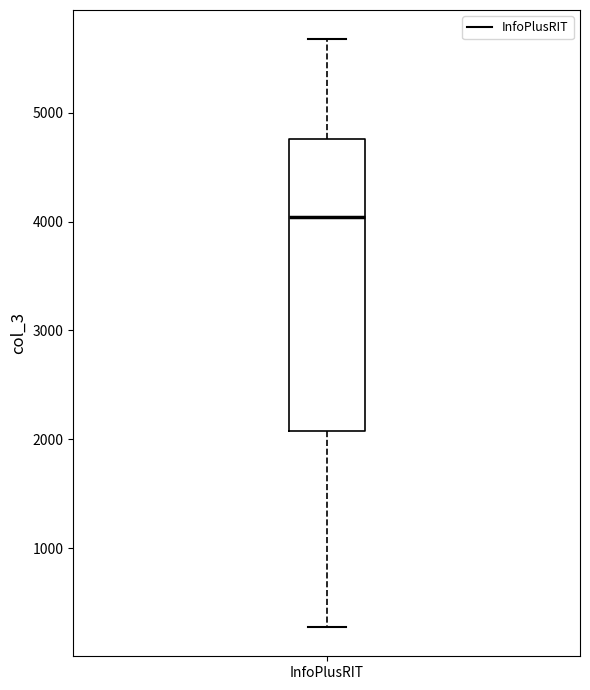

Read this box plot against the y-axis: the position of the median line, the range covered by the box, and the ends of both whiskers. The values are not printed on the chart, so give them approximately, as read against the axis.

median 4000, box 2100 to 4800, whiskers 300 to 5700